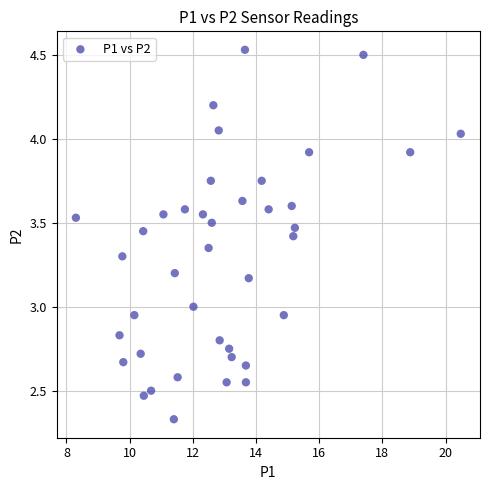

What is the range of Y values (max minus min)?

2.2